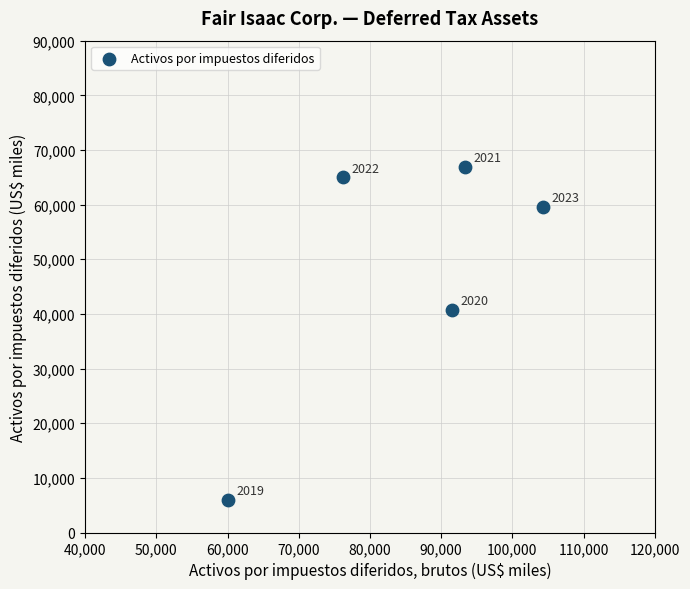

What Y value in the scatter plot is closest to 36462?

40795